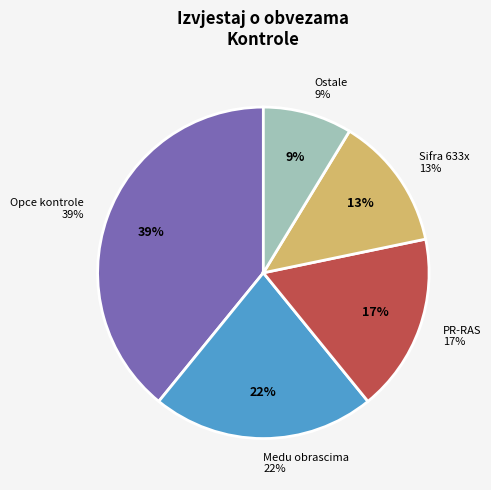

Which category has the biggest portion of the pie?

O.K.